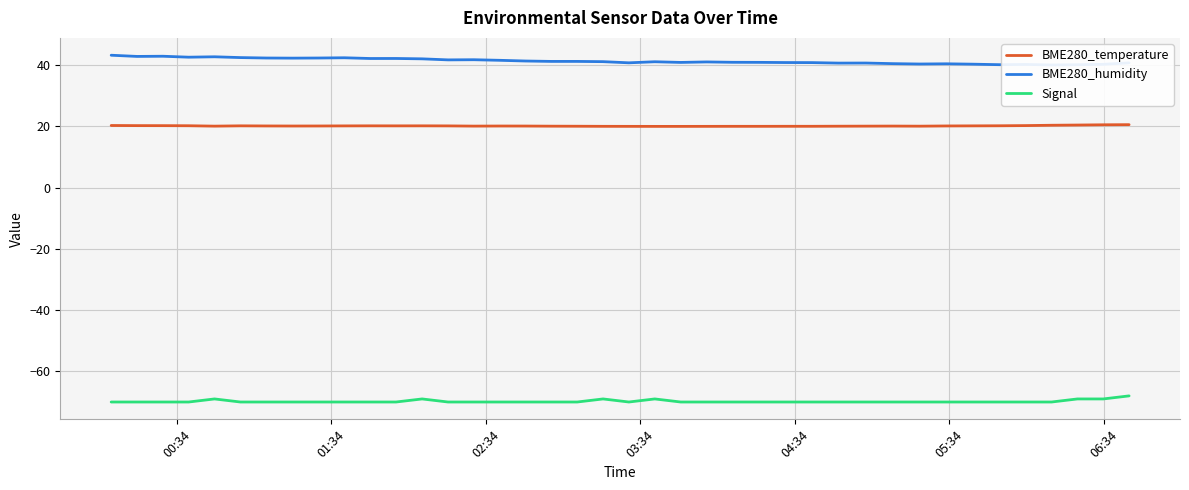

True or false: Signal and BME280_temperature intersect in this chart.

False